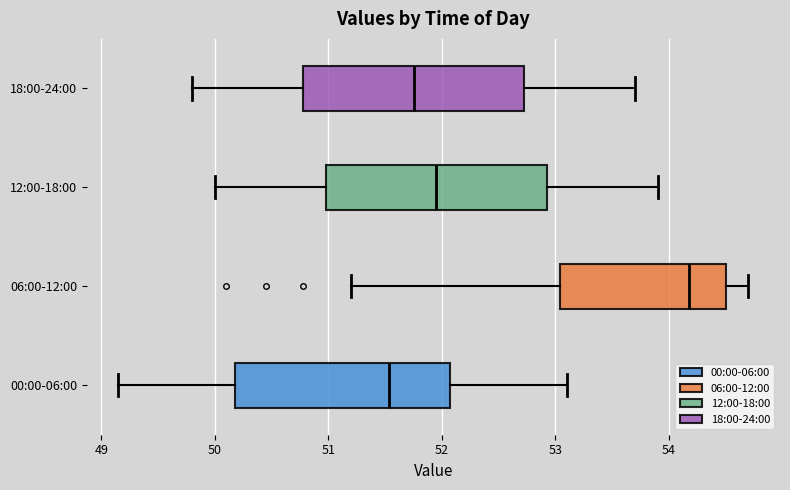

Reading bottom to top, transcribe this box plot: for each box, give where its median line is, the range the box spans, and where its two whiskers end, as read against the x-axis. The values are not printed on the chart, so give them approximately, as read against the axis.

00:00-06:00: median 51.5, box 50.2 to 52.1, whiskers 49.2 to 53.1
06:00-12:00: median 54.2, box 53.0 to 54.5, whiskers 51.2 to 54.7
12:00-18:00: median 52.0, box 51.0 to 52.9, whiskers 50.0 to 53.9
18:00-24:00: median 51.8, box 50.8 to 52.7, whiskers 49.8 to 53.7